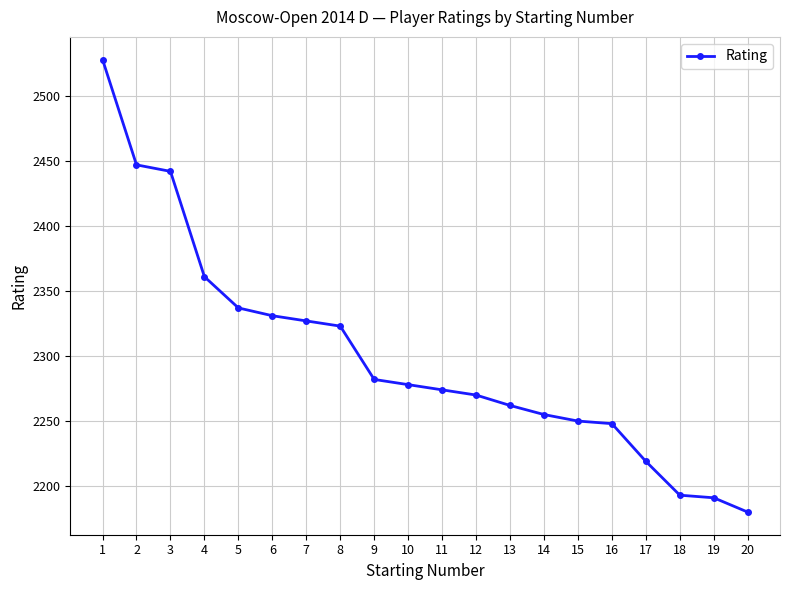

True or false: there are more than 2 points higher than both neighbors.

False